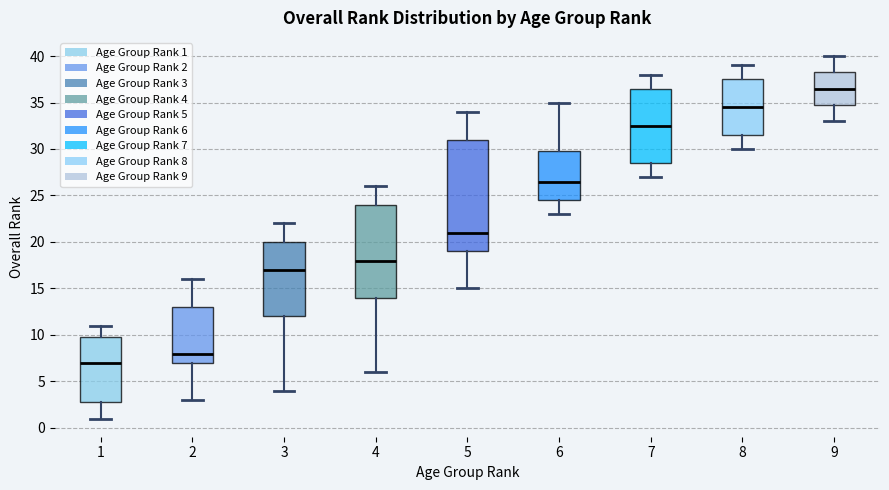

Comparing the boxes themselves (not the whiskers), which one is the tallest?

5